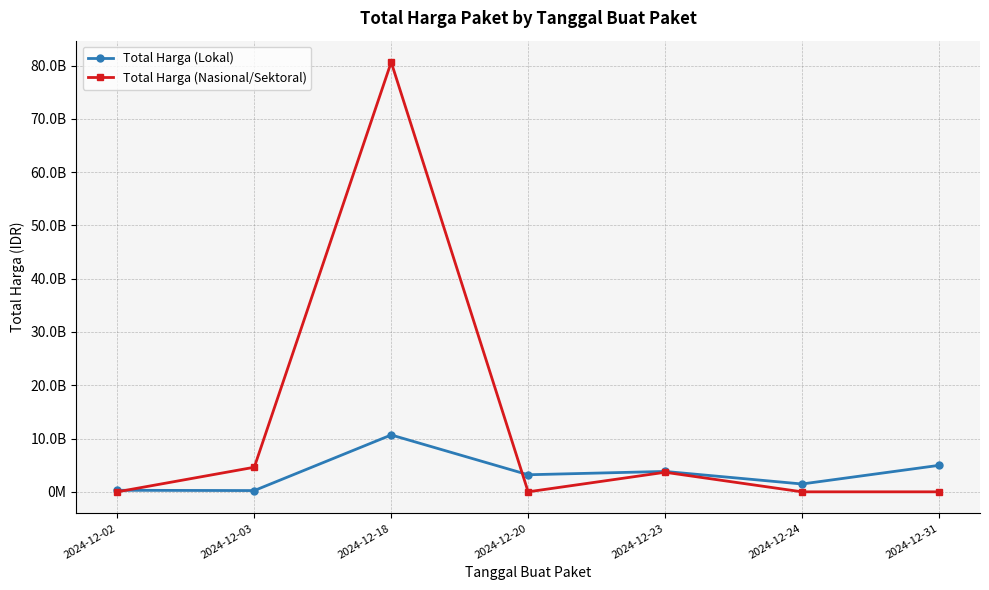

Does the chart have visible grid lines?

Yes